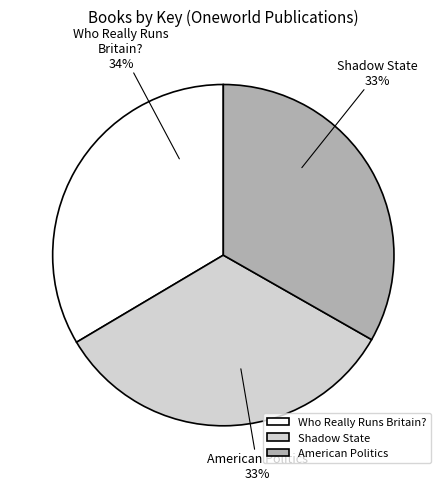

Count the number of slices in the pie.

3